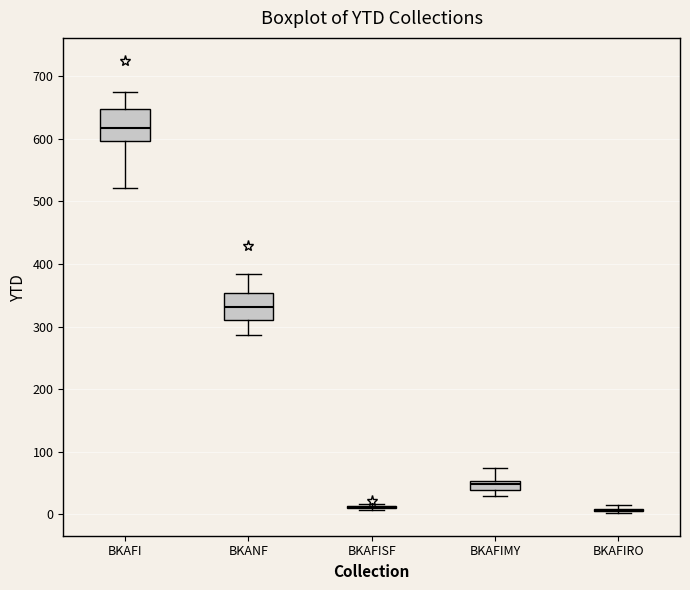

Reading left to right, transcribe this box plot: for each box, give where its median line is, the range the box spans, and where its two whiskers end, as read against the y-axis. The values are not printed on the chart, so give them approximately, as read against the axis.

BKAFI: median 620, box 600 to 650, whiskers 520 to 680
BKANF: median 330, box 310 to 350, whiskers 290 to 380
BKAFISF: box collapsed to a line at 10, whiskers 10 to 20
BKAFIMY: median 50 (just below the box's upper edge), box 40 to 50, whiskers 30 to 70
BKAFIRO: box collapsed to a line at 10, whiskers 0 to 20